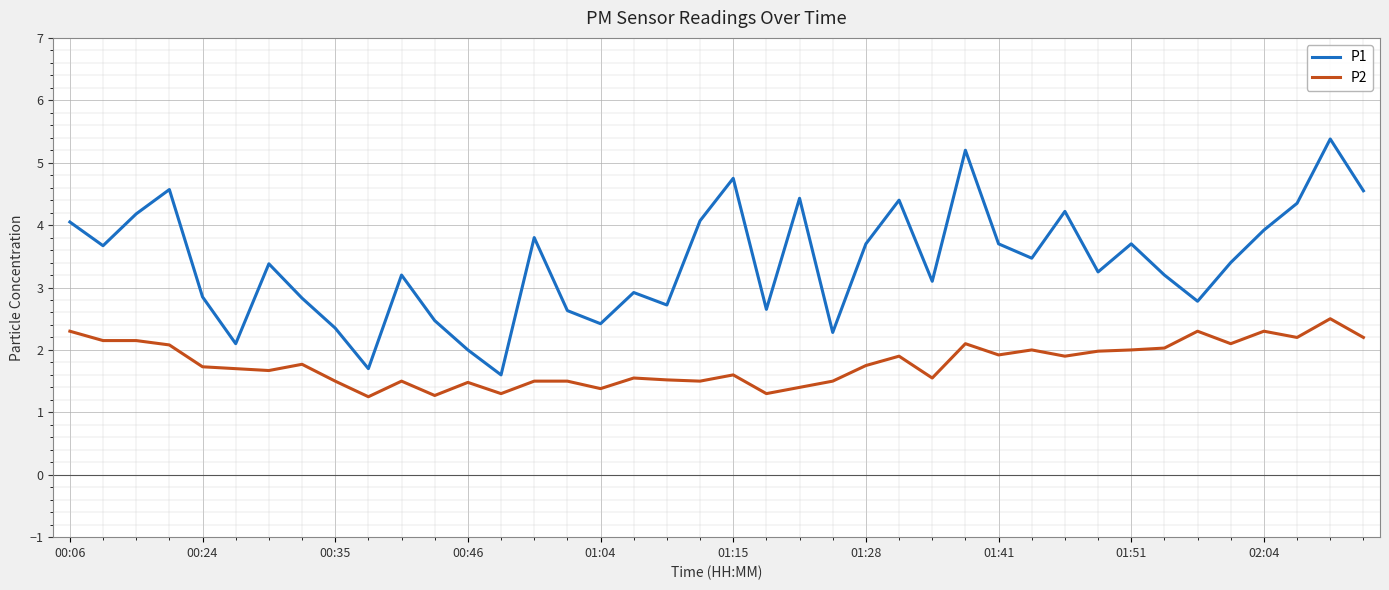

Rank the series by their maximum value, from lowest to highest.

P2, P1